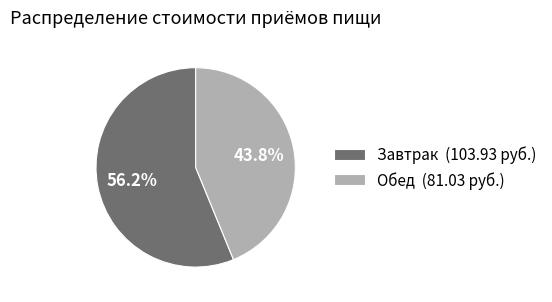

Do Завтрак and Обед together represent more than half of the pie?

Yes